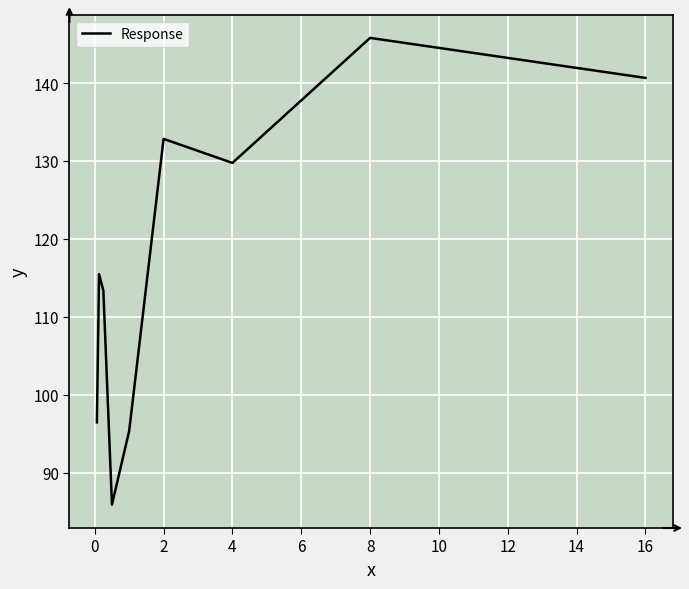

What is the smallest value displayed?

85.9